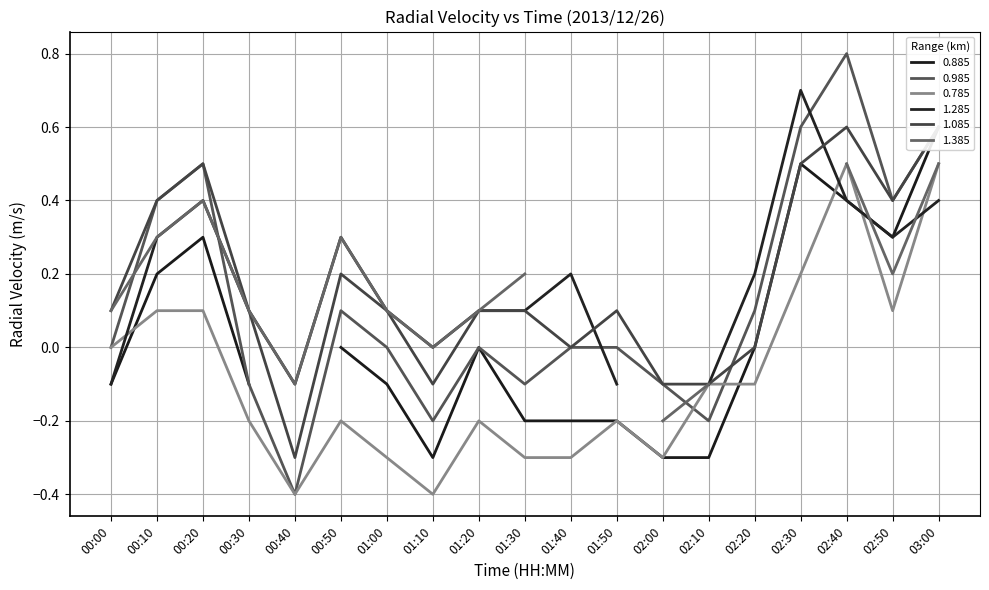

In 0.985, how many points are higher than both neighbors (excluding endpoints)?

4